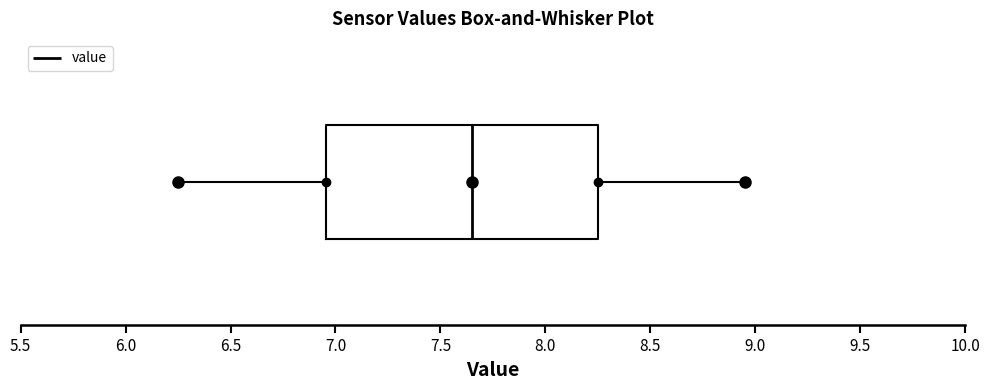

Read this box plot against the x-axis: the position of the median line, the range covered by the box, and the ends of both whiskers. The values are not printed on the chart, so give them approximately, as read against the axis.

median 7.65, box 6.95 to 8.25, whiskers 6.25 to 8.95